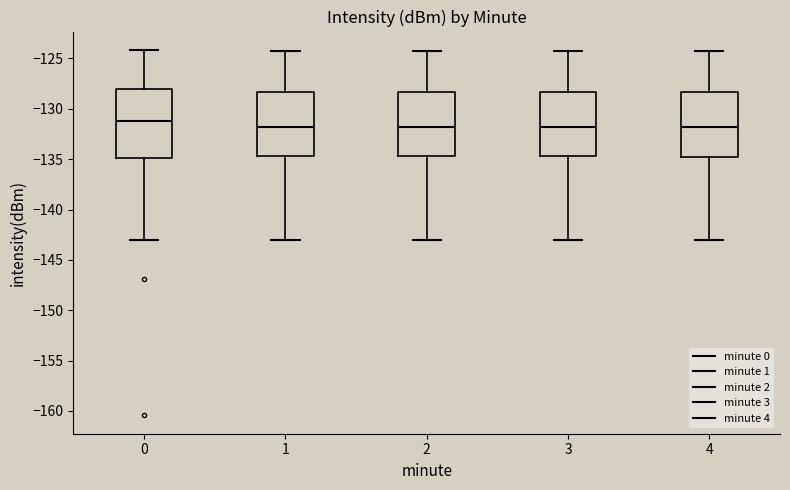

Reading left to right, read every box against the y-axis: the position of its median line, the range the box covers, and the ends of its whiskers. The values are not printed on the chart, so give them approximately, as read against the axis.

0: median -131.0, box -135.0 to -128.0, whiskers -143.0 to -124.0
1: median -132.0, box -134.5 to -128.5, whiskers -143.0 to -124.5
2: median -132.0, box -134.5 to -128.5, whiskers -143.0 to -124.5
3: median -132.0, box -134.5 to -128.5, whiskers -143.0 to -124.5
4: median -132.0, box -135.0 to -128.5, whiskers -143.0 to -124.5